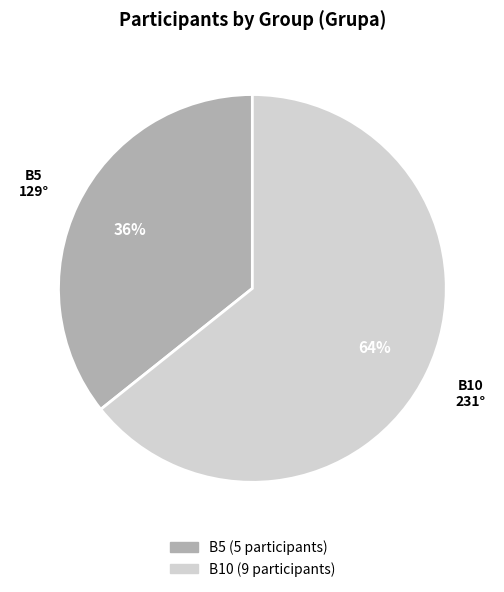

Does any single category account for the majority?

Yes